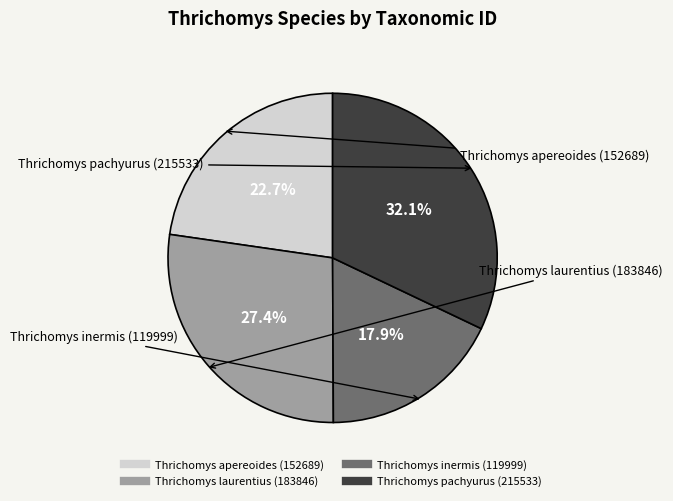

Approximately how many times larger is the value at Thrichomys laurentius compared to Thrichomys pachyurus?

0.9